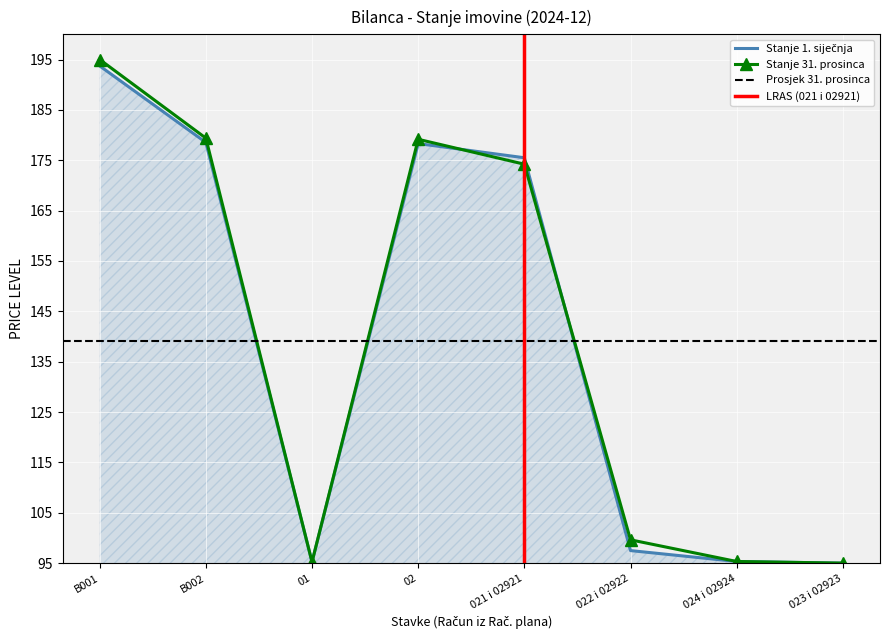

At which label is Stanje 31. prosinca closest to 145?

021 i 02921